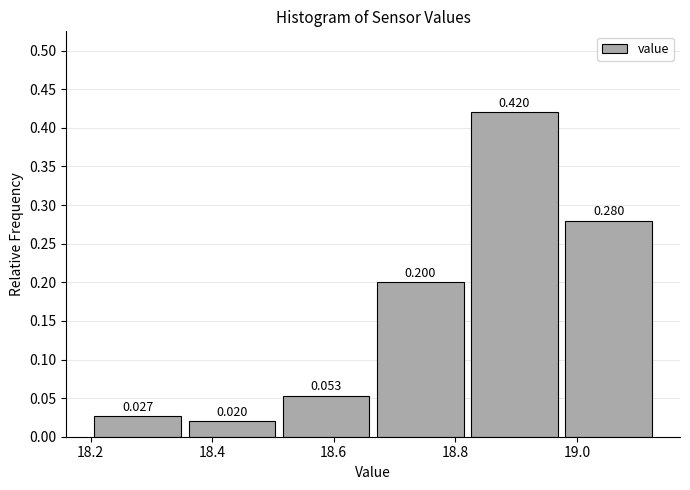

How tall is the bar that spans 18.975 to 19.130 on the x-axis? The bar edges are not printed on the chart, so give them approximately, as read against the axis.

0.280